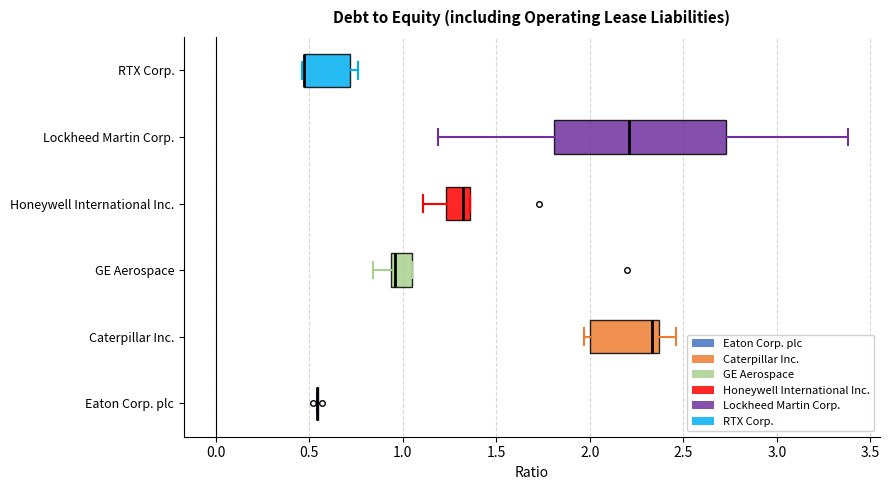

Where does the median line of the box for Honeywell International Inc. sit on the x-axis? The values are not printed on the chart, so give them approximately, as read against the axis.

1.30